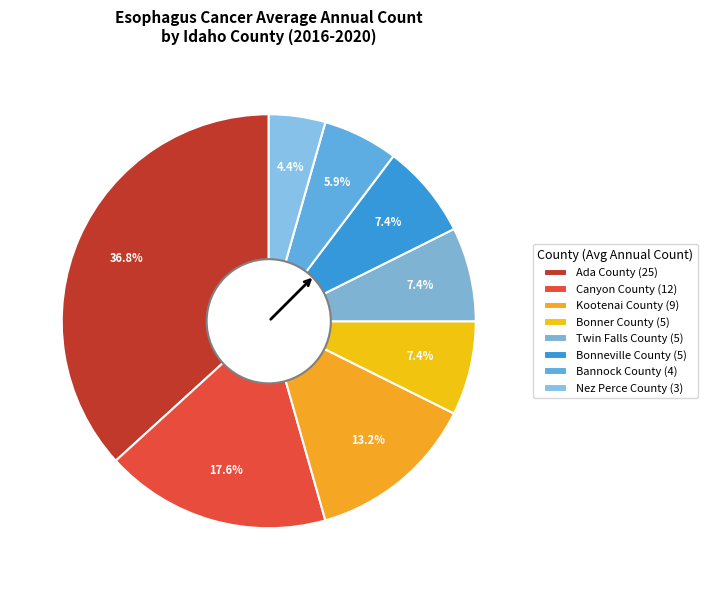

What percentage is the Ada County slice, to the nearest percent?

37%